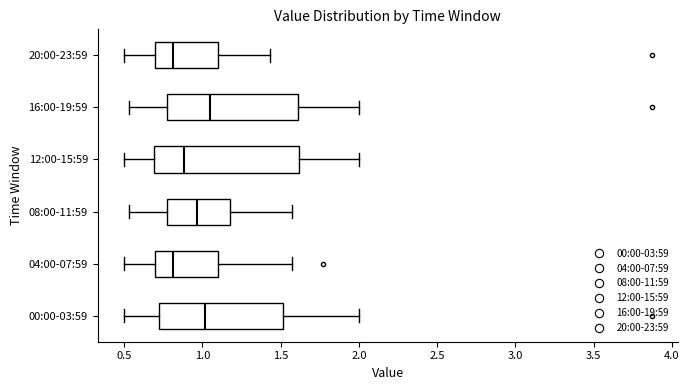

Where does the left whisker of the box for 00:00-03:59 end on the x-axis? The values are not printed on the chart, so give them approximately, as read against the axis.

0.50